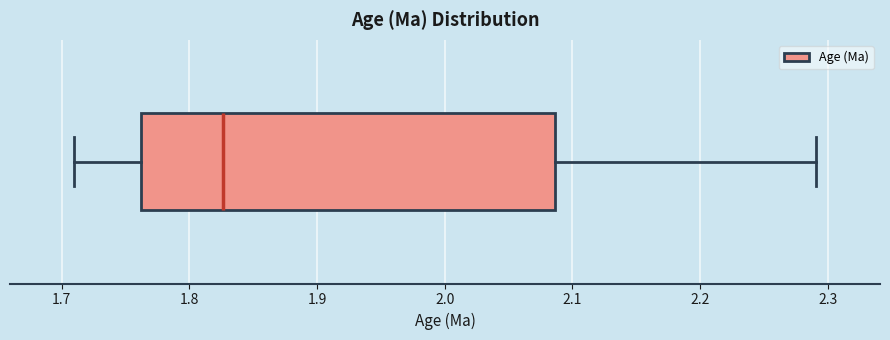

Transcribe this box plot: give where the median line is, the range the box spans, and where the two whiskers end, as read against the x-axis. The values are not printed on the chart, so give them approximately, as read against the axis.

median 1.83, box 1.76 to 2.09, whiskers 1.71 to 2.29